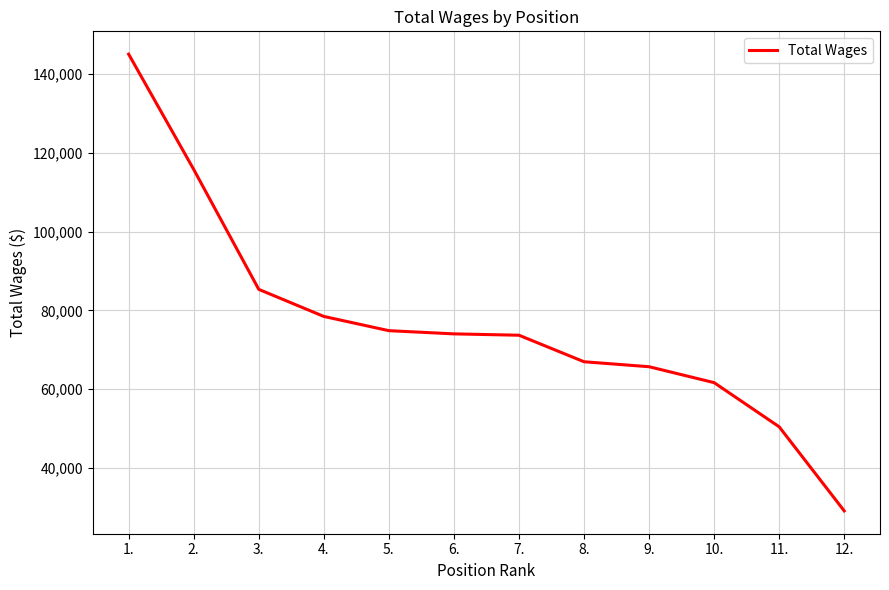

What is the greatest value displayed?

145065